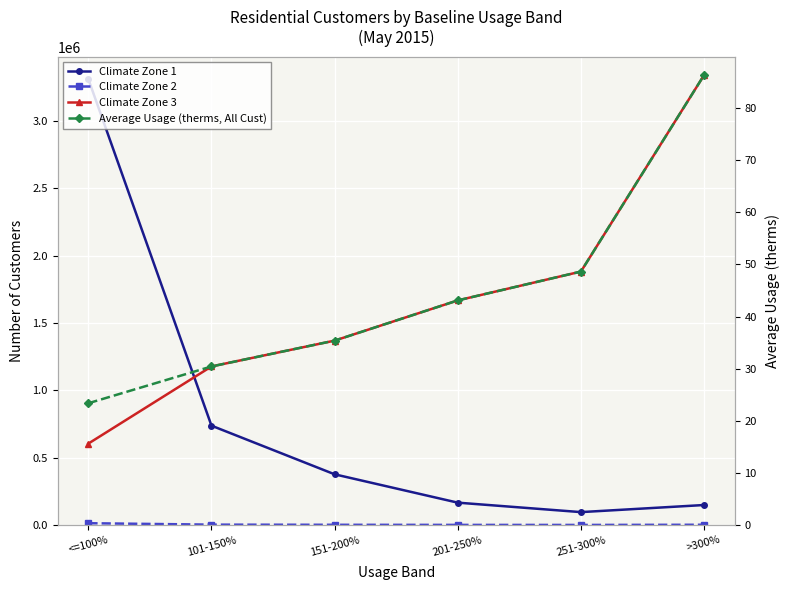

True or false: Climate Zone 1 has more than 2 points higher than both neighbors.

False